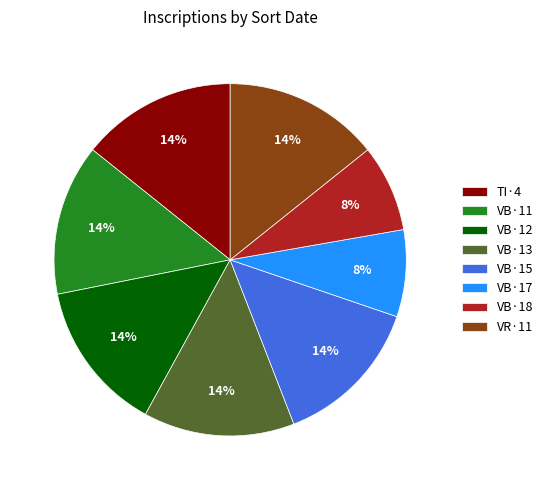

Is there any slice that represents more than half of the pie?

No